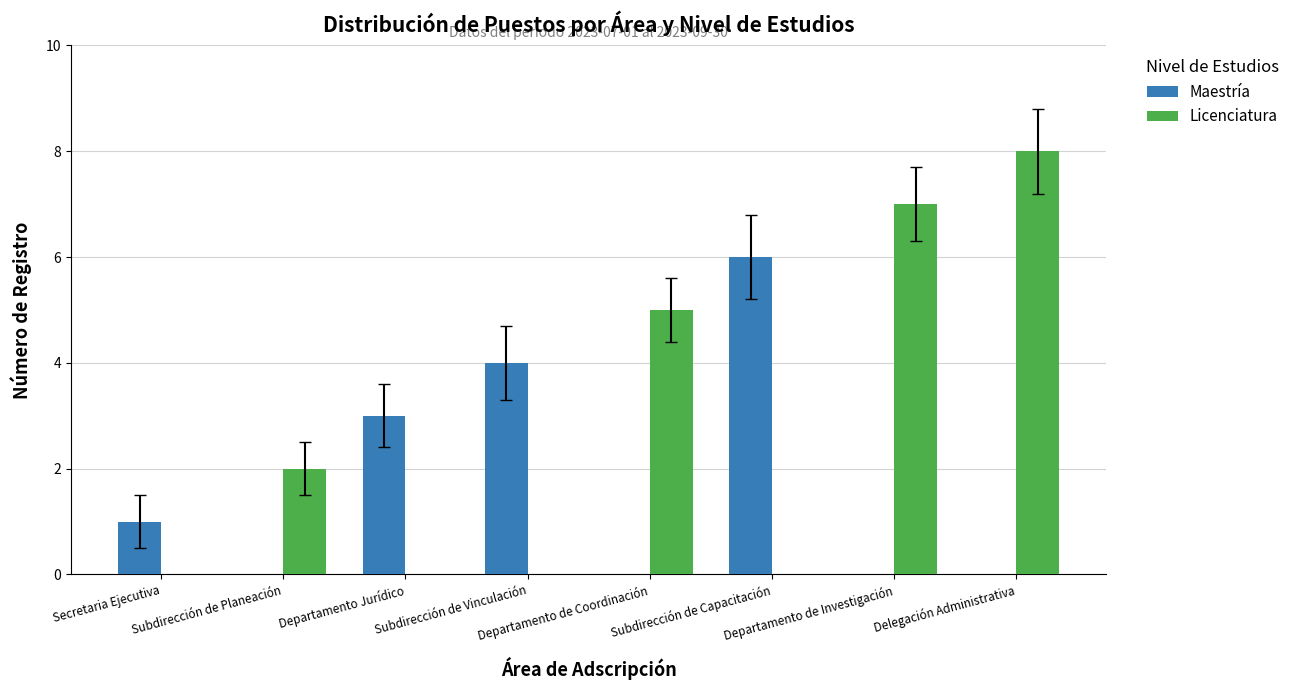

What is the label of the 4th bar from the left?

Subdirección de Vinculación